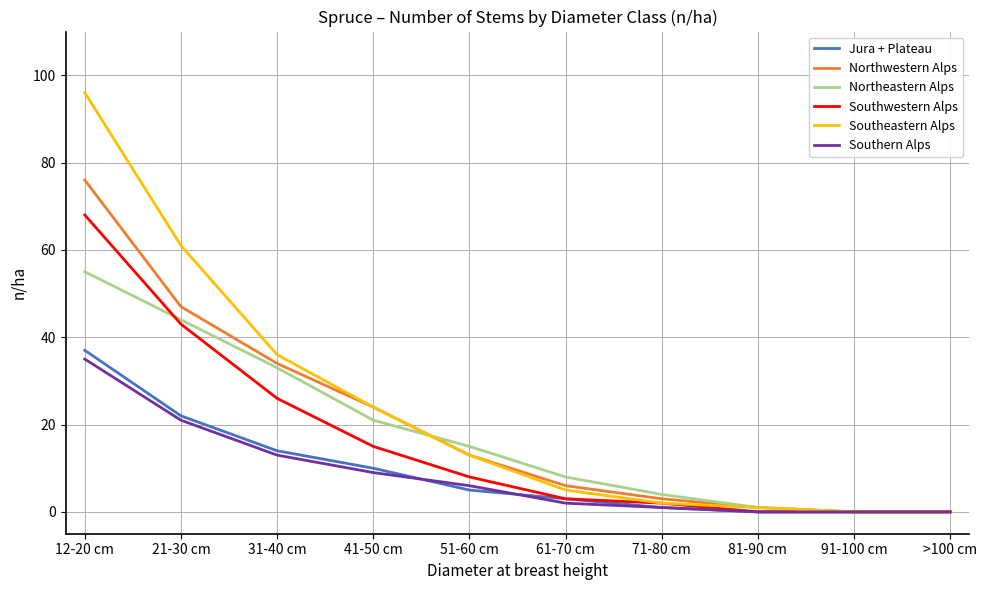

What is the difference between the highest and lowest values at 61-70 cm?

6